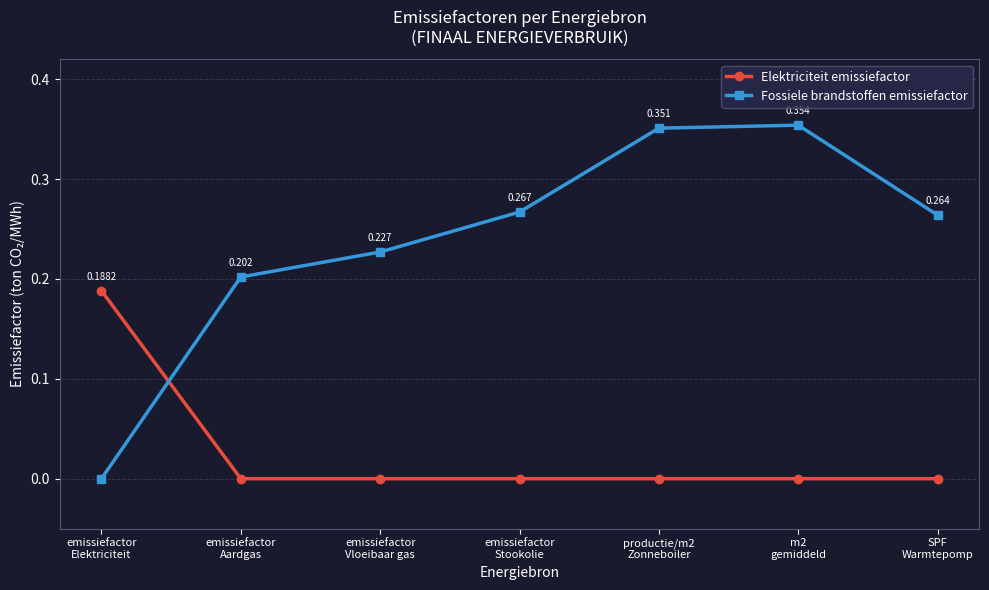

True or false: Fossiele brandstoffen emissiefactor and Elektriciteit emissiefactor intersect in this chart.

True